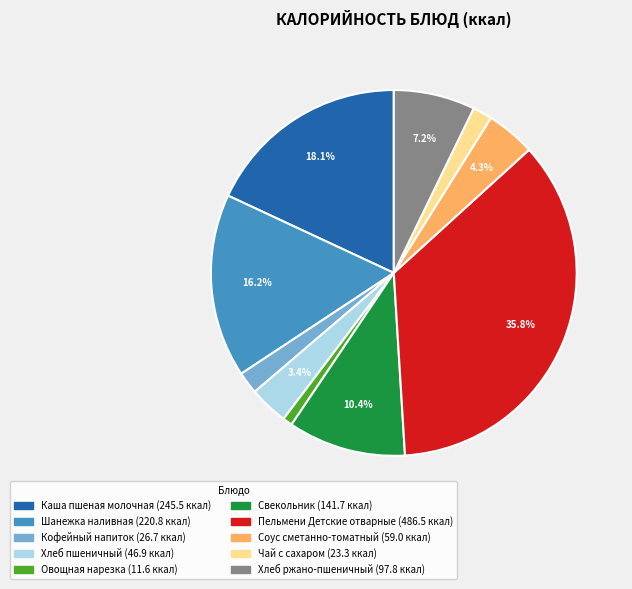

To the nearest percent, what is the combined percentage of Овощная нарезка and Кофейный напиток?

3%